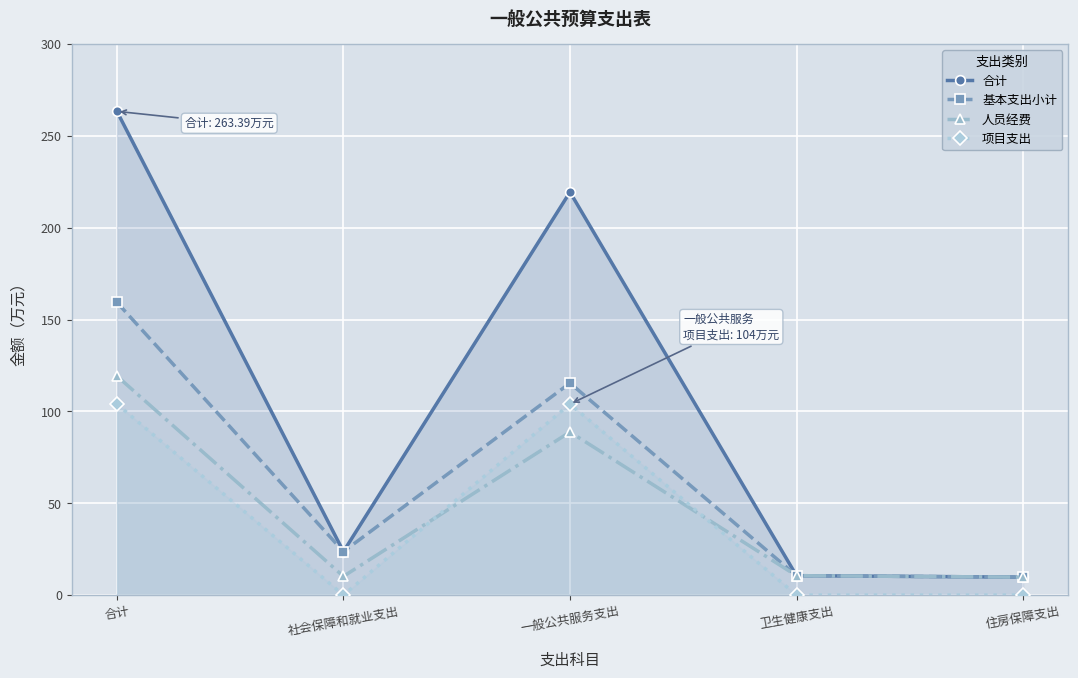

Does the chart display data point markers on the line(s)?

Yes